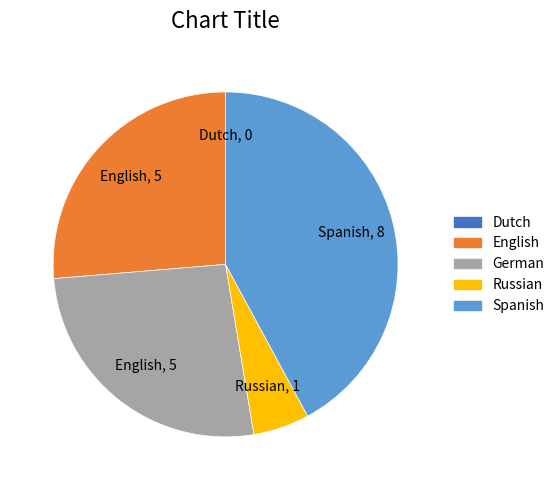

True or false: German accounts for 15% of the total.

False